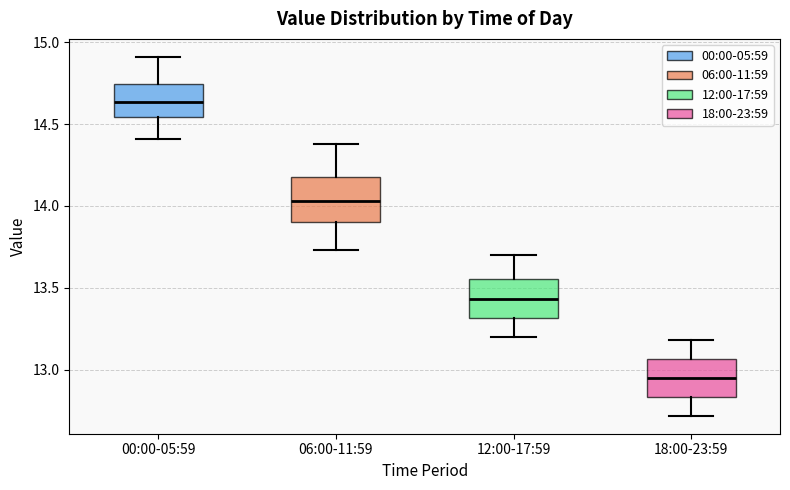

Reading left to right, transcribe this box plot: for each box, give where its median line is, the range the box spans, and where its two whiskers end, as read against the y-axis. The values are not printed on the chart, so give them approximately, as read against the axis.

00:00-05:59: median 14.65, box 14.55 to 14.75, whiskers 14.40 to 14.90
06:00-11:59: median 14.05, box 13.90 to 14.20, whiskers 13.75 to 14.40
12:00-17:59: median 13.45, box 13.30 to 13.55, whiskers 13.20 to 13.70
18:00-23:59: median 12.95, box 12.85 to 13.05, whiskers 12.70 to 13.20